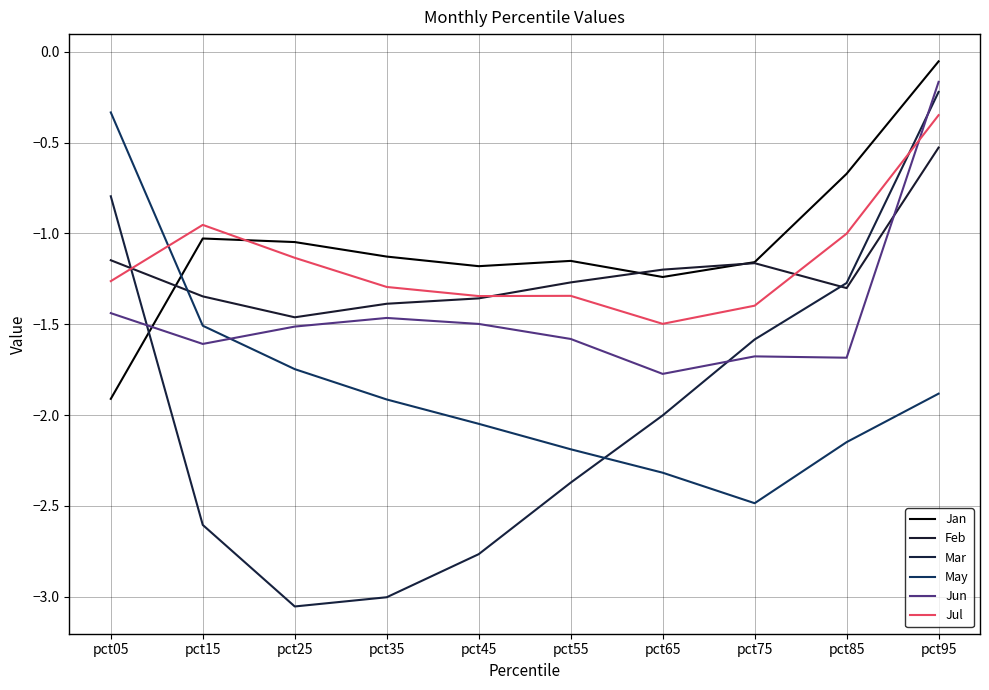

Which series has the largest range (max minus min)?

Mar